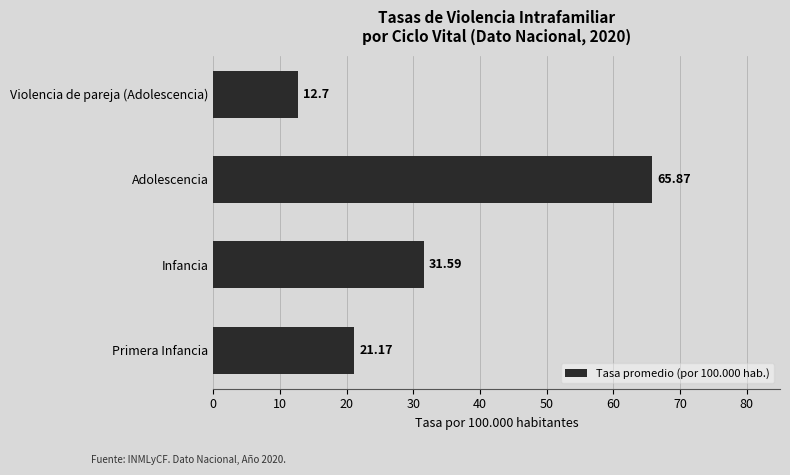

What is the smallest value displayed?

12.7